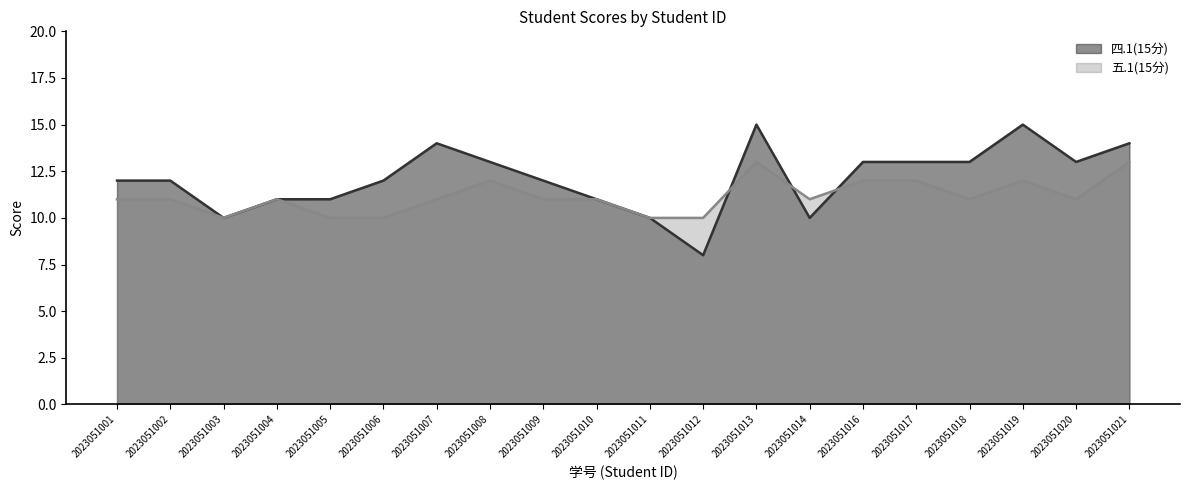

List the series in order of their overall mean, highest first.

四.1(15分), 五.1(15分)